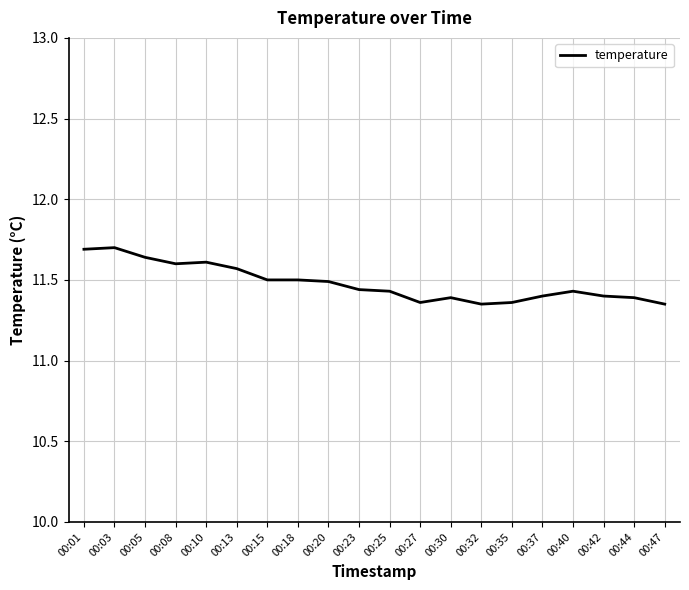

What is the average value?

11.5